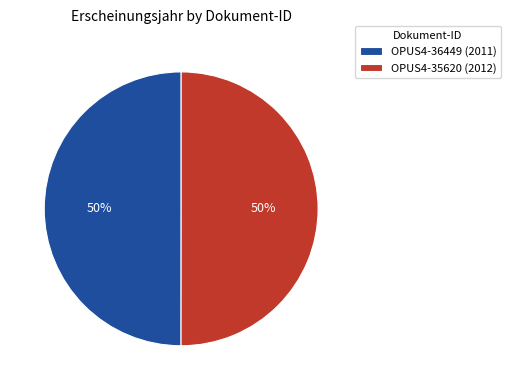

What is the ratio of the value at OPUS4-36449 (2011) to the value at OPUS4-35620 (2012)?

1.0